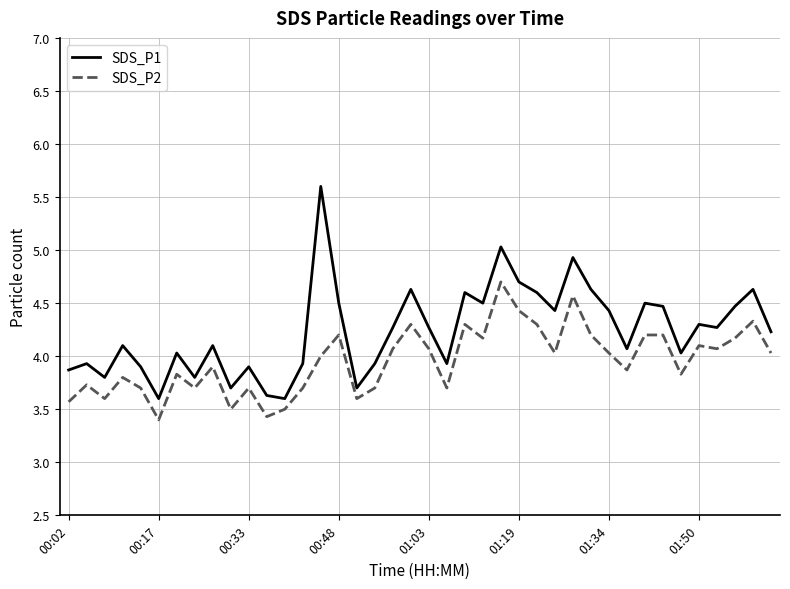

Rank the series by their average value, from highest to lowest.

SDS_P1, SDS_P2